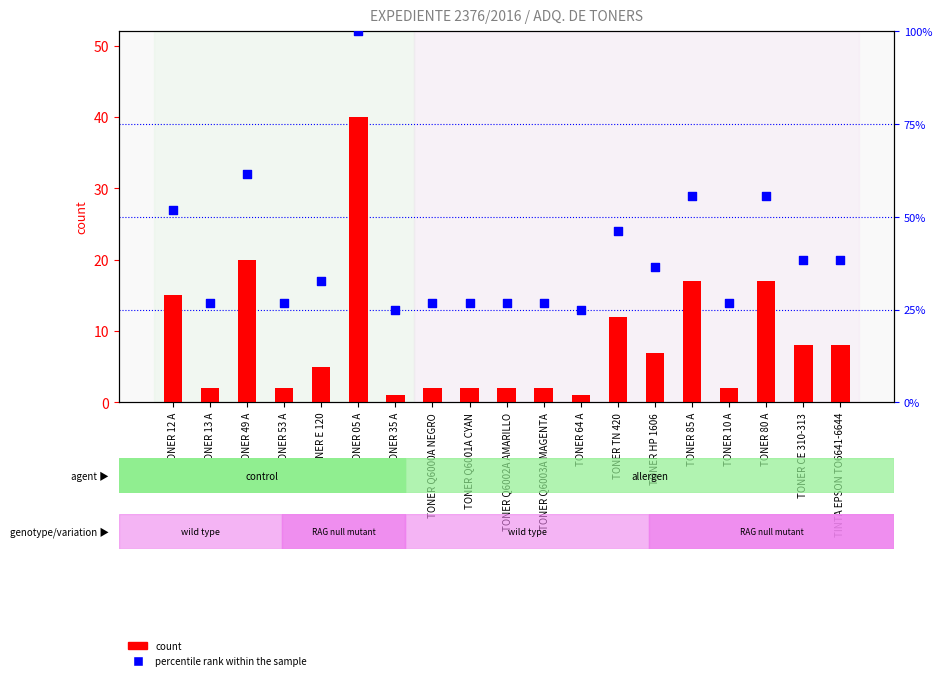

Which series reaches the minimum Y coordinate?

count